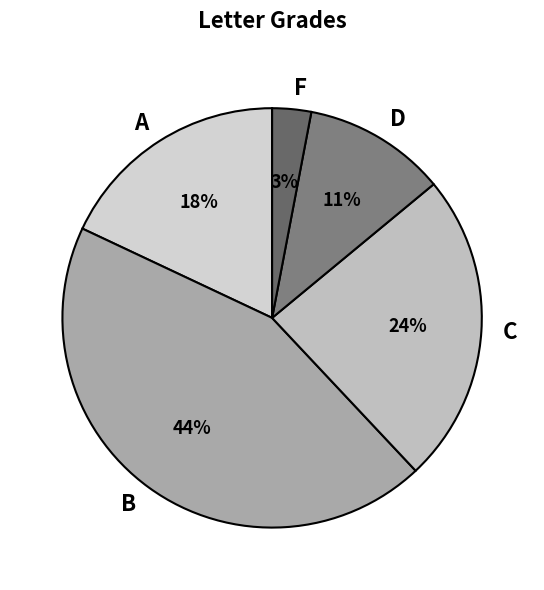

Does B represent more than half of the total?

No